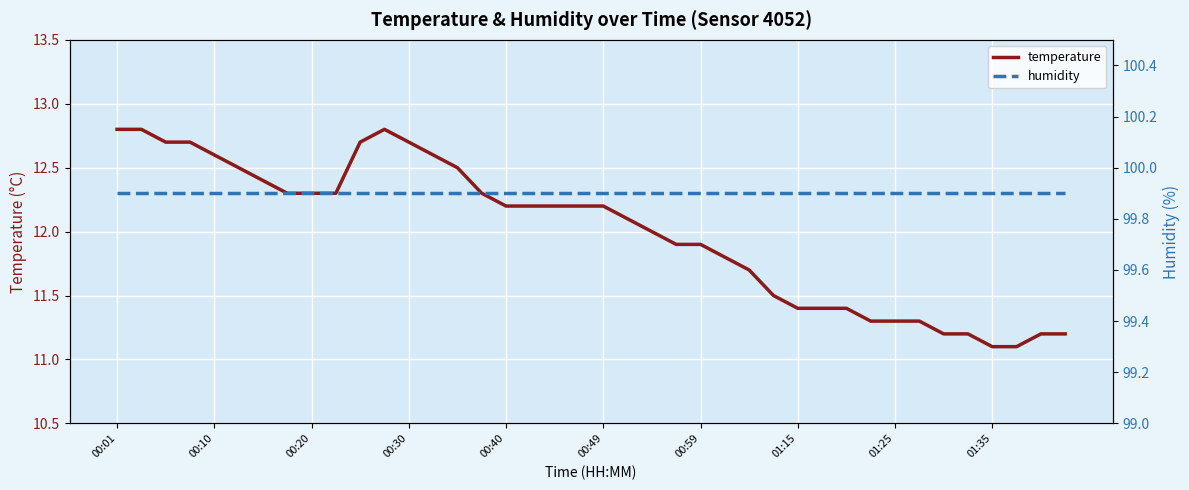

Which series has the widest spread of values?

temperature